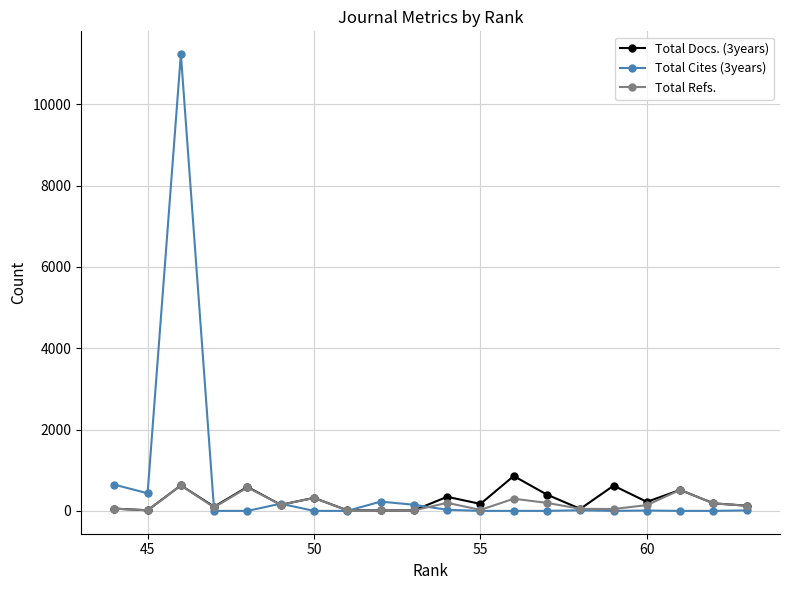

True or false: Total Refs. and Total Docs. (3years) cross at least once.

False